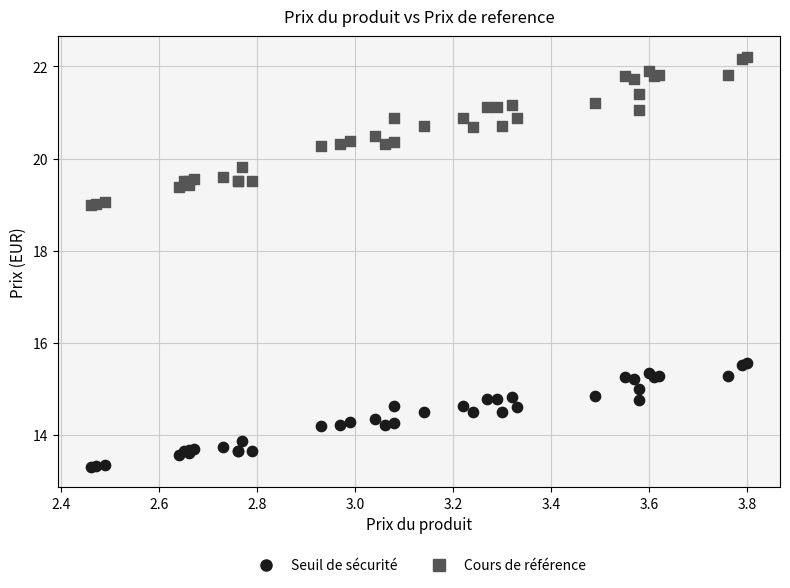

Which series contains the lowest Y value?

Seuil de sécurité